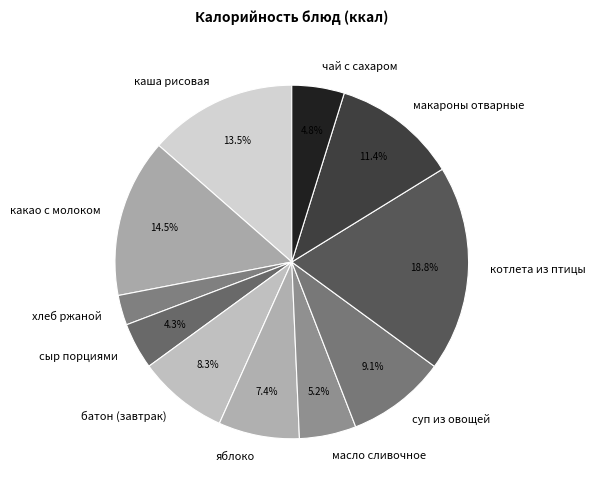

How many segments does this pie chart have?

11